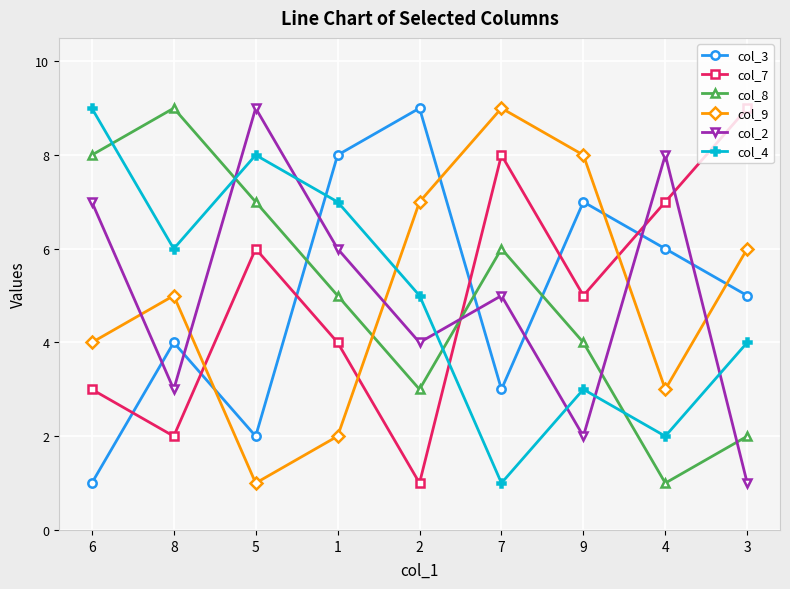

What value does the col_4 series have at 6?

9